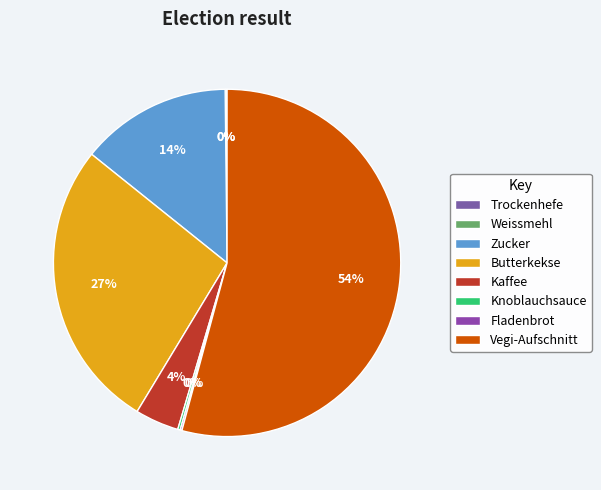

Which slice represents more than half of the pie?

Vegi-Aufschnitt